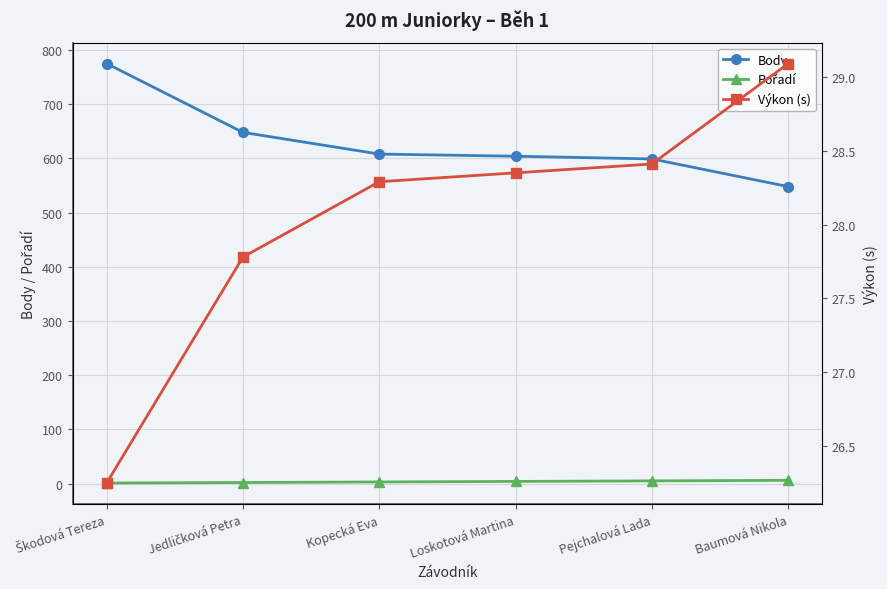

What is the difference between the highest and lowest values at Baumová Nikola?

542.0